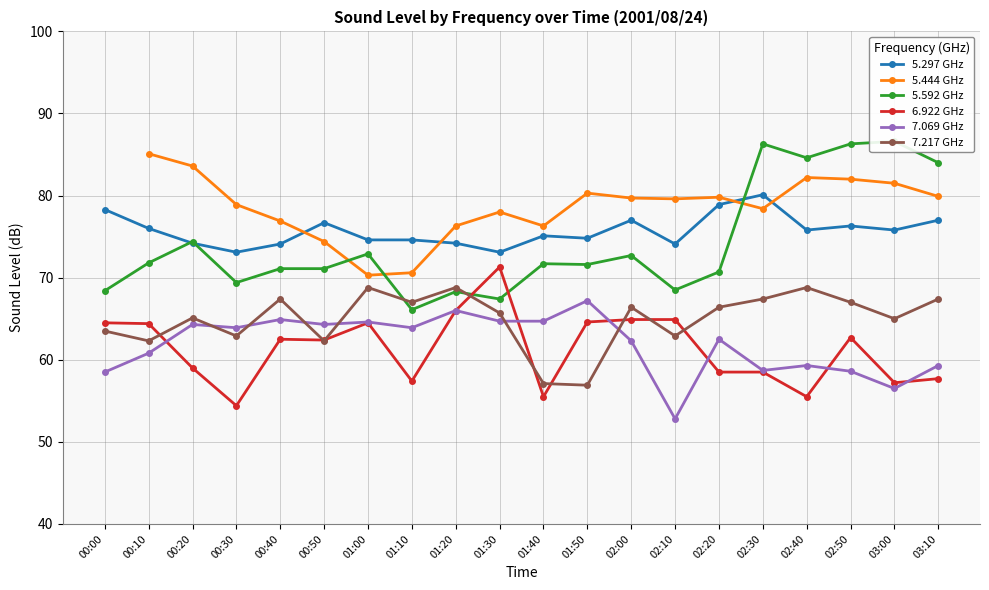

At how many categories does at least one series exceed 60?

20